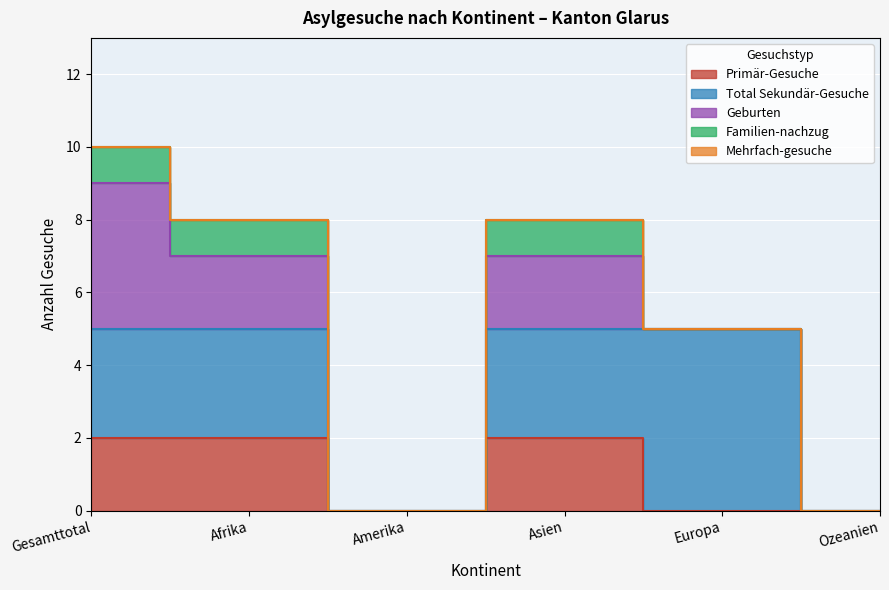

True or false: Familien-nachzug and Total Sekundär-Gesuche cross at least once.

False